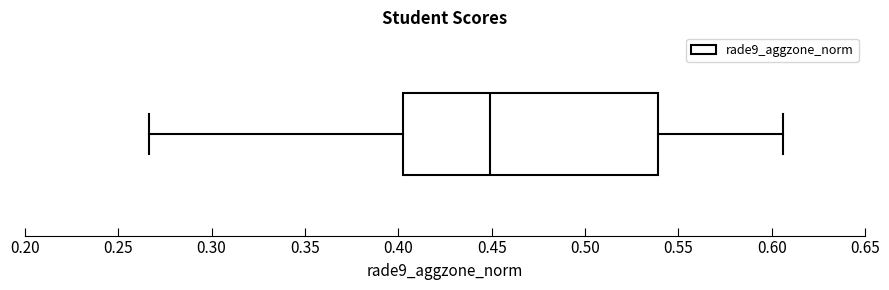

Where does the left whisker of the box end on the x-axis? The values are not printed on the chart, so give them approximately, as read against the axis.

0.265